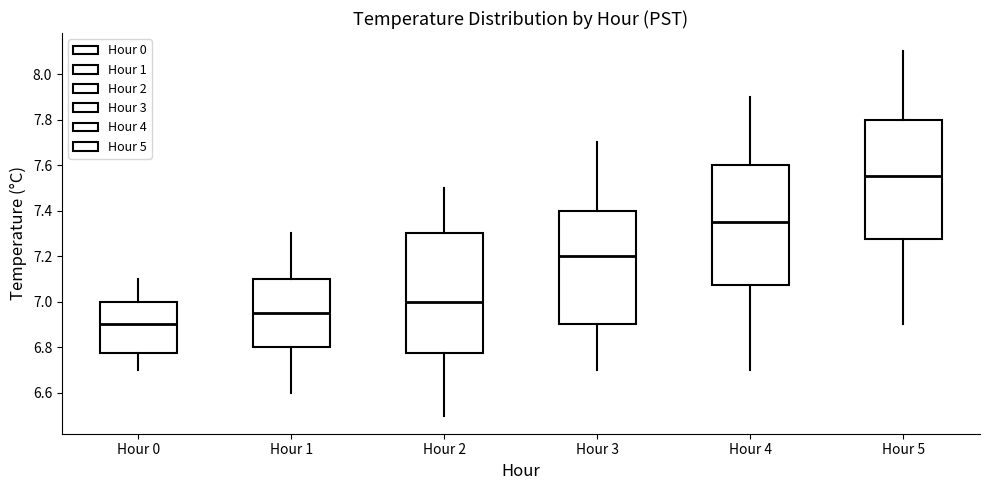

Reading left to right, transcribe this box plot: for each box, give where its median line is, the range the box spans, and where its two whiskers end, as read against the y-axis. The values are not printed on the chart, so give them approximately, as read against the axis.

Hour 0: median 6.90, box 6.78 to 7.00, whiskers 6.70 to 7.10
Hour 1: median 6.96, box 6.80 to 7.10, whiskers 6.60 to 7.30
Hour 2: median 7.00, box 6.78 to 7.30, whiskers 6.50 to 7.50
Hour 3: median 7.20, box 6.90 to 7.40, whiskers 6.70 to 7.70
Hour 4: median 7.36, box 7.08 to 7.60, whiskers 6.70 to 7.90
Hour 5: median 7.56, box 7.28 to 7.80, whiskers 6.90 to 8.10